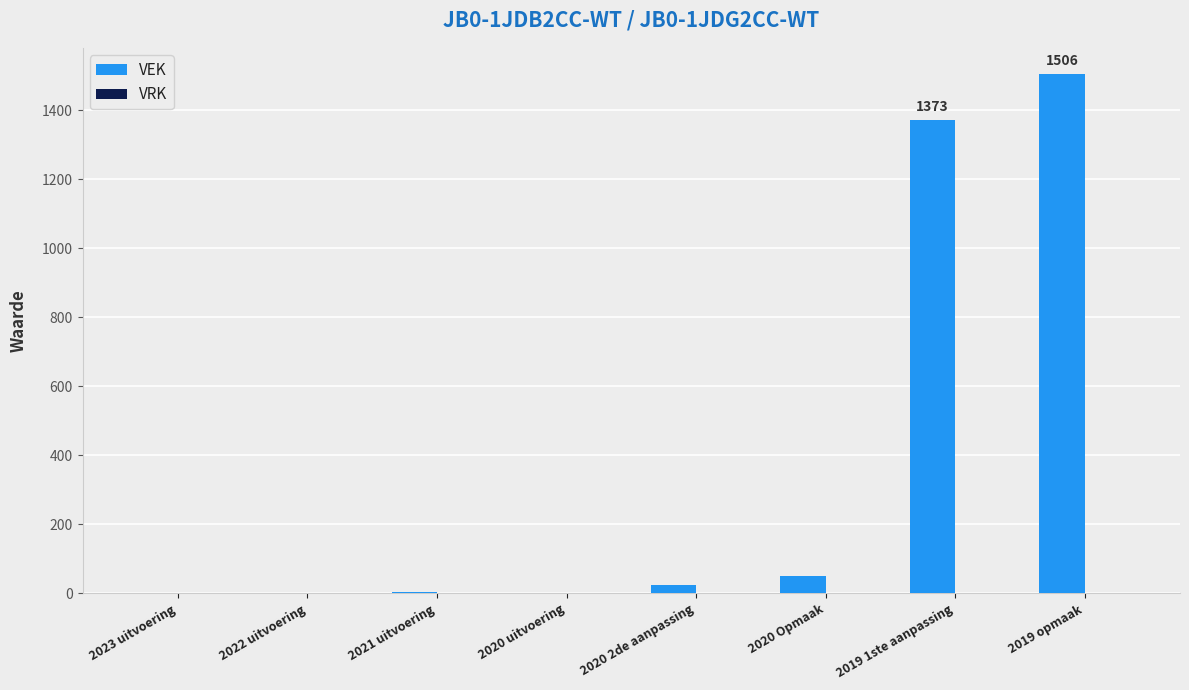

Where is the data nearest to the value 753?

2019 1ste aanpassing